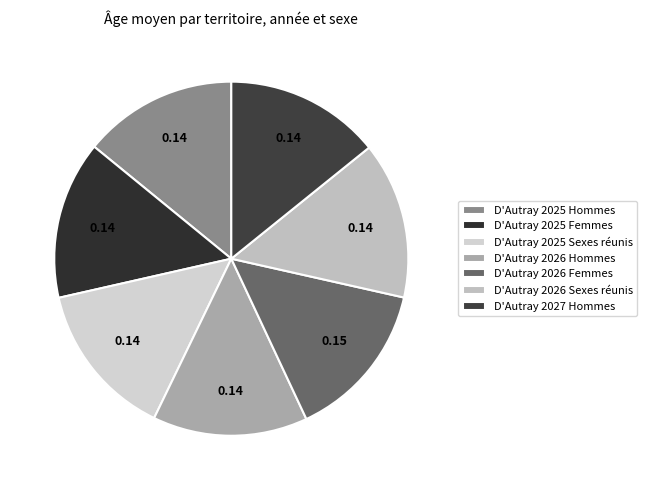

Does D'Autray 2025 Hommes account for over 50% of the chart?

No